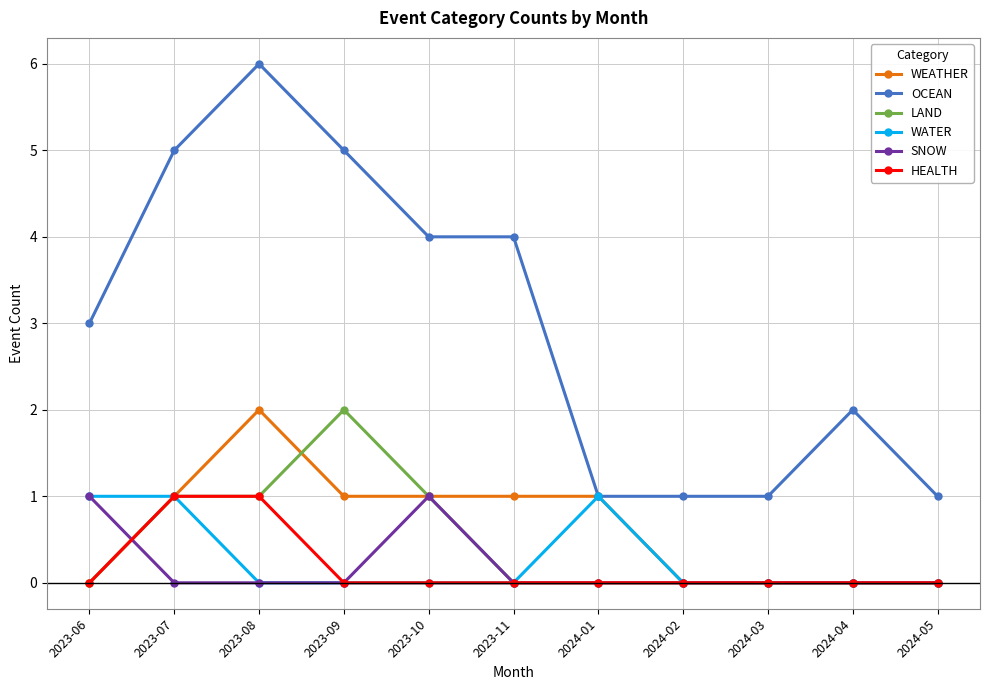

How many lines are shown in the chart?

6